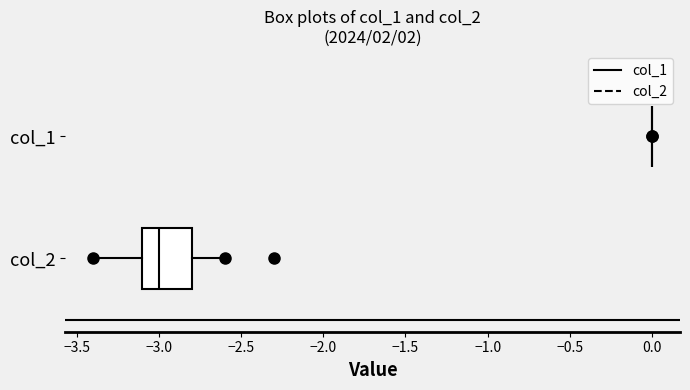

Which box is the widest, from its left edge to its right edge?

col_2